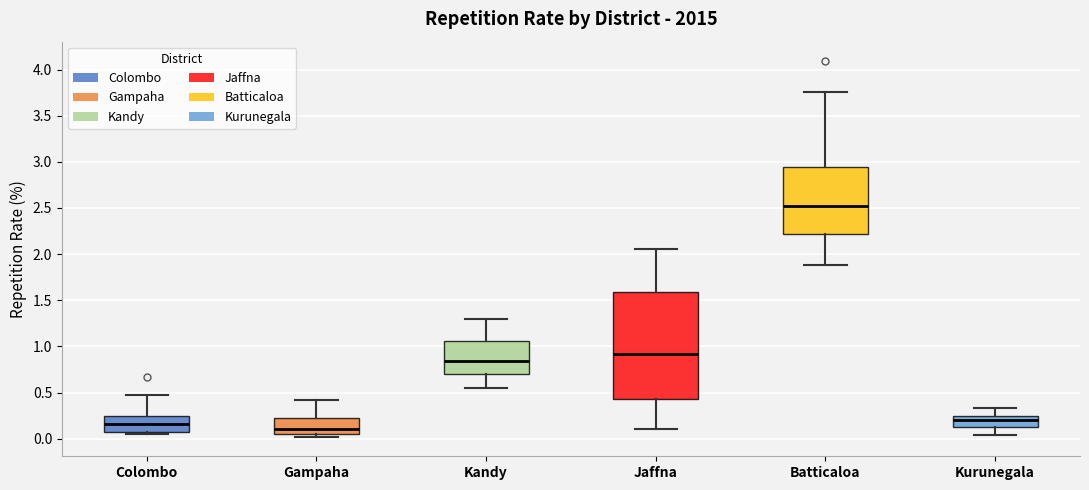

Reading left to right, read every box against the y-axis: the position of its median line, the range the box covers, and the ends of its whiskers. The values are not printed on the chart, so give them approximately, as read against the axis.

Colombo: median 0.15, box 0.05 to 0.25, whiskers 0.05 (just below the box's lower edge) to 0.50
Gampaha: median 0.10, box 0.05 to 0.20, whiskers 0.00 to 0.40
Kandy: median 0.85, box 0.70 to 1.05, whiskers 0.55 to 1.30
Jaffna: median 0.90, box 0.45 to 1.60, whiskers 0.10 to 2.05
Batticaloa: median 2.50, box 2.20 to 2.95, whiskers 1.90 to 3.75
Kurunegala: median 0.20, box 0.15 to 0.25, whiskers 0.05 to 0.35